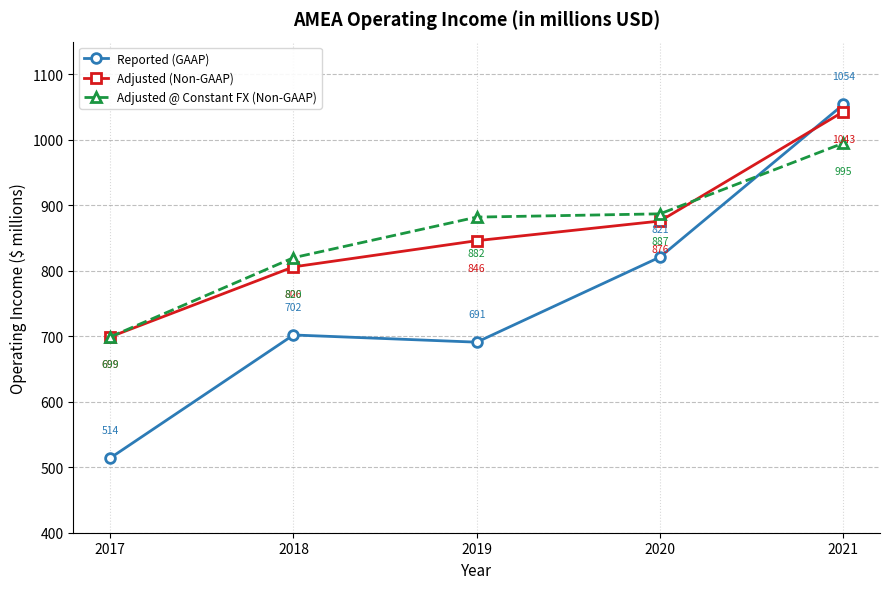

List the labels in order of Reported (GAAP) value, largest first.

2021, 2020, 2018, 2019, 2017